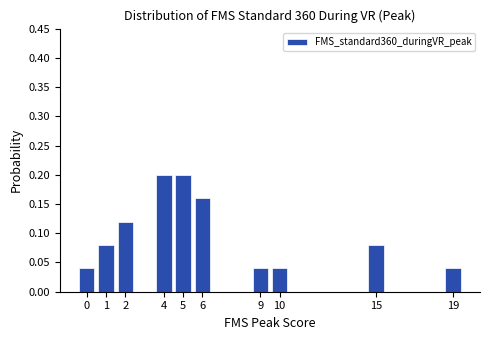

What is the sum of all values?

1.0